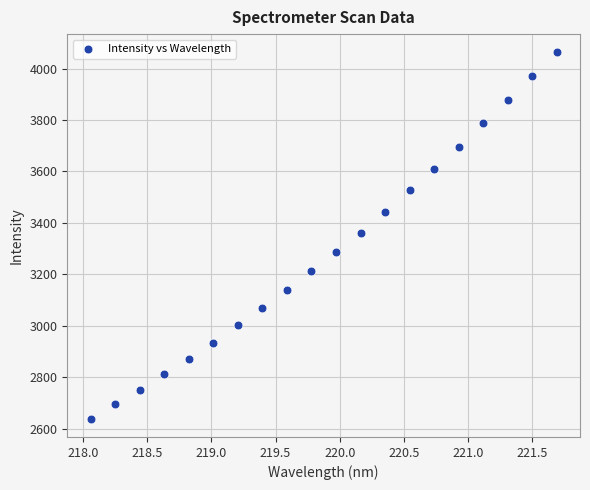

What is the range of X values (max minus min)?

3.6